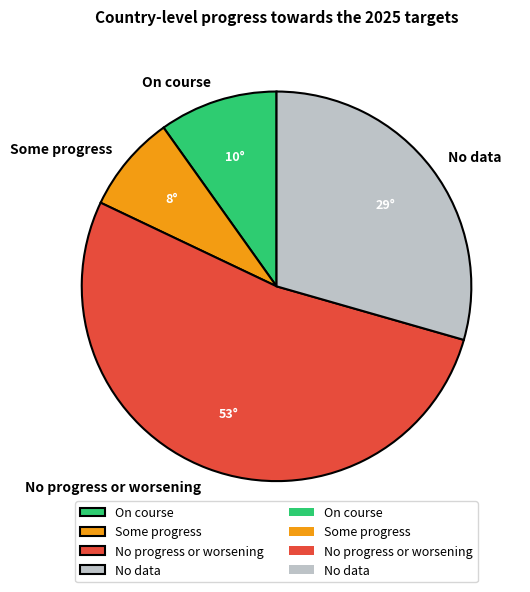

Count the number of slices in the pie.

4